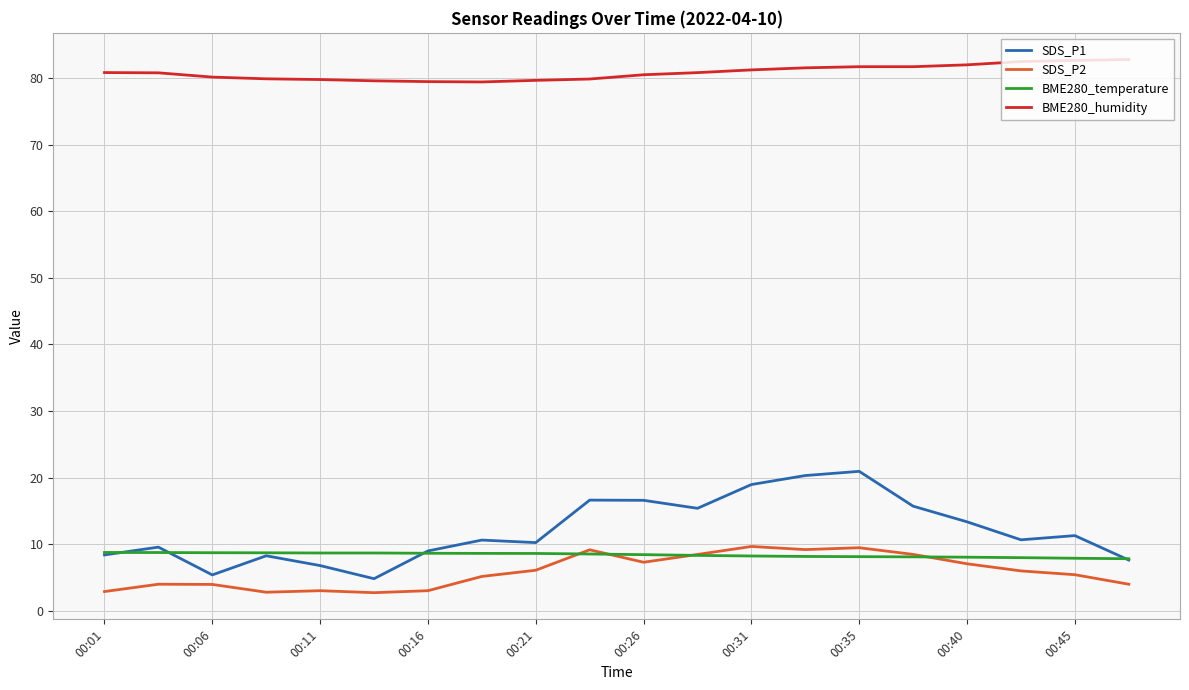

Which series has the largest total across all categories?

BME280_humidity